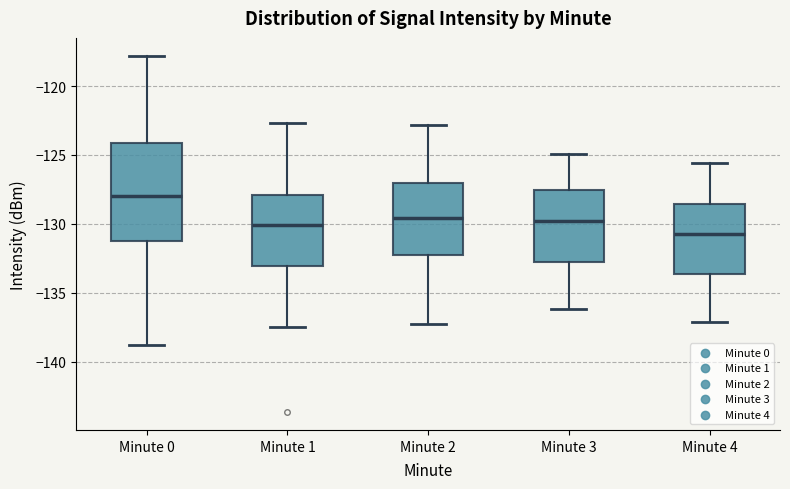

Reading left to right, transcribe this box plot: for each box, give where its median line is, the range the box spans, and where its two whiskers end, as read against the y-axis. The values are not printed on the chart, so give them approximately, as read against the axis.

Minute 0: median -128.0, box -131.5 to -124.0, whiskers -139.0 to -118.0
Minute 1: median -130.0, box -133.0 to -128.0, whiskers -137.5 to -122.5
Minute 2: median -129.5, box -132.0 to -127.0, whiskers -137.5 to -123.0
Minute 3: median -130.0, box -132.5 to -127.5, whiskers -136.0 to -125.0
Minute 4: median -130.5, box -133.5 to -128.5, whiskers -137.0 to -125.5